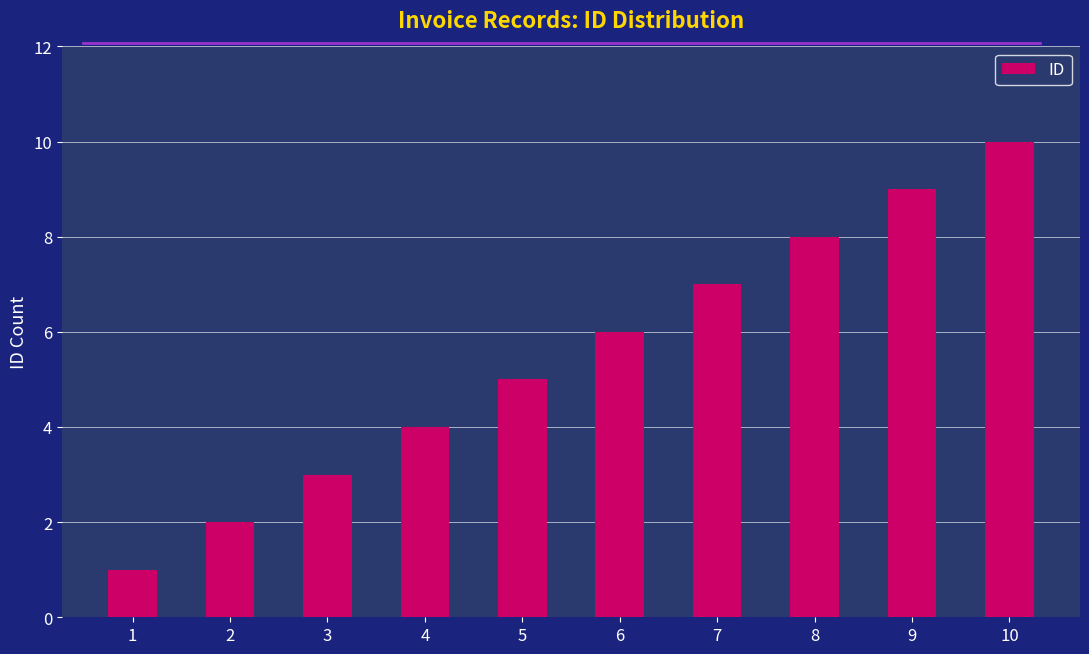

What is the sum of all values?

55